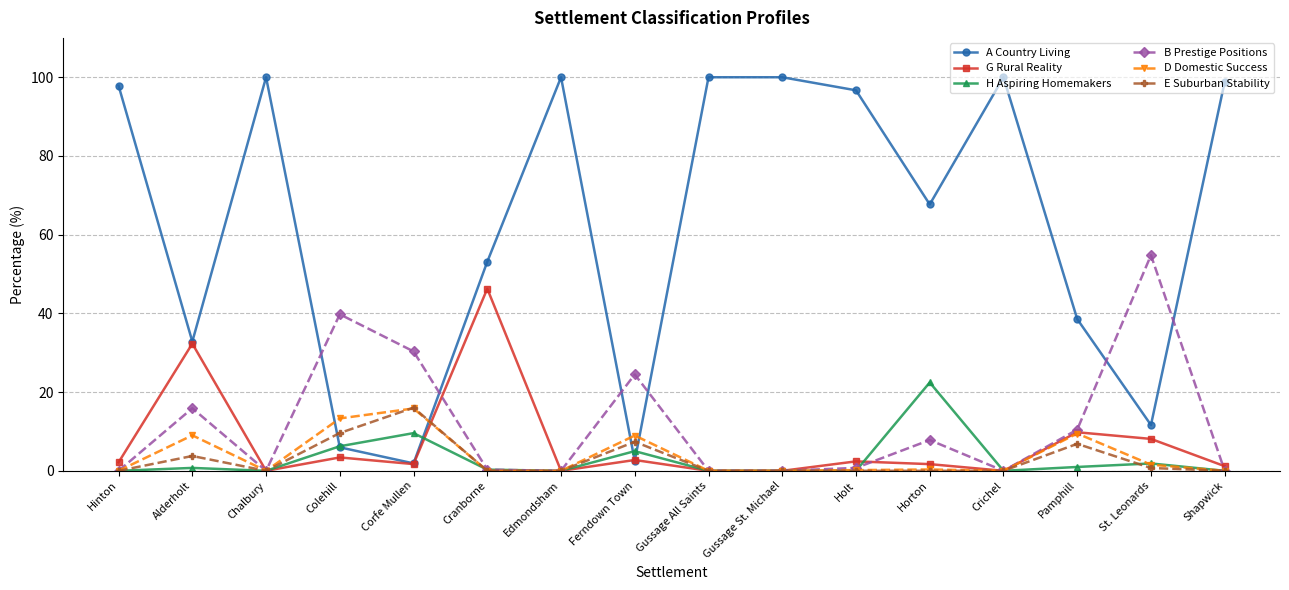

The value of B Prestige Positions at Colehill is 39.8. True or false?

True